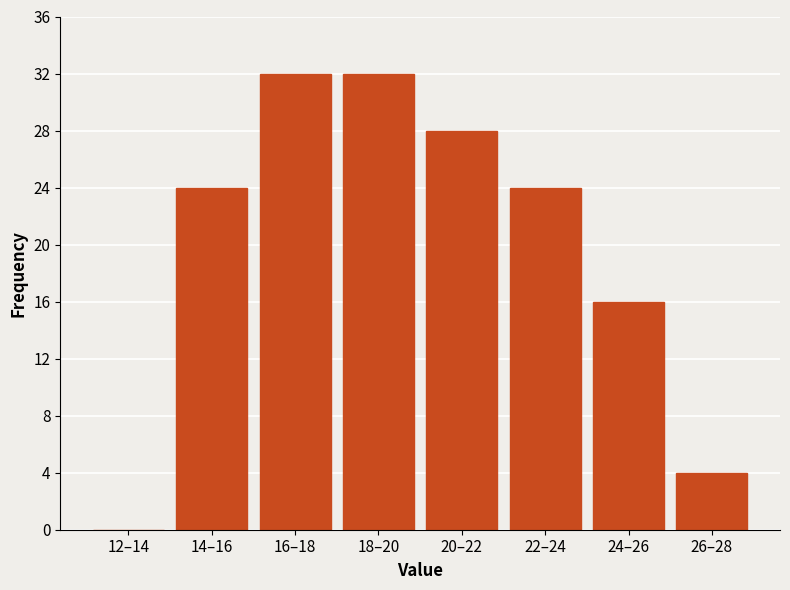

Reading right to left, transcribe all the data shown in this chart.

26–28=4	24–26=16	22–24=24	20–22=28	18–20=32	16–18=32	14–16=24	12–14=0